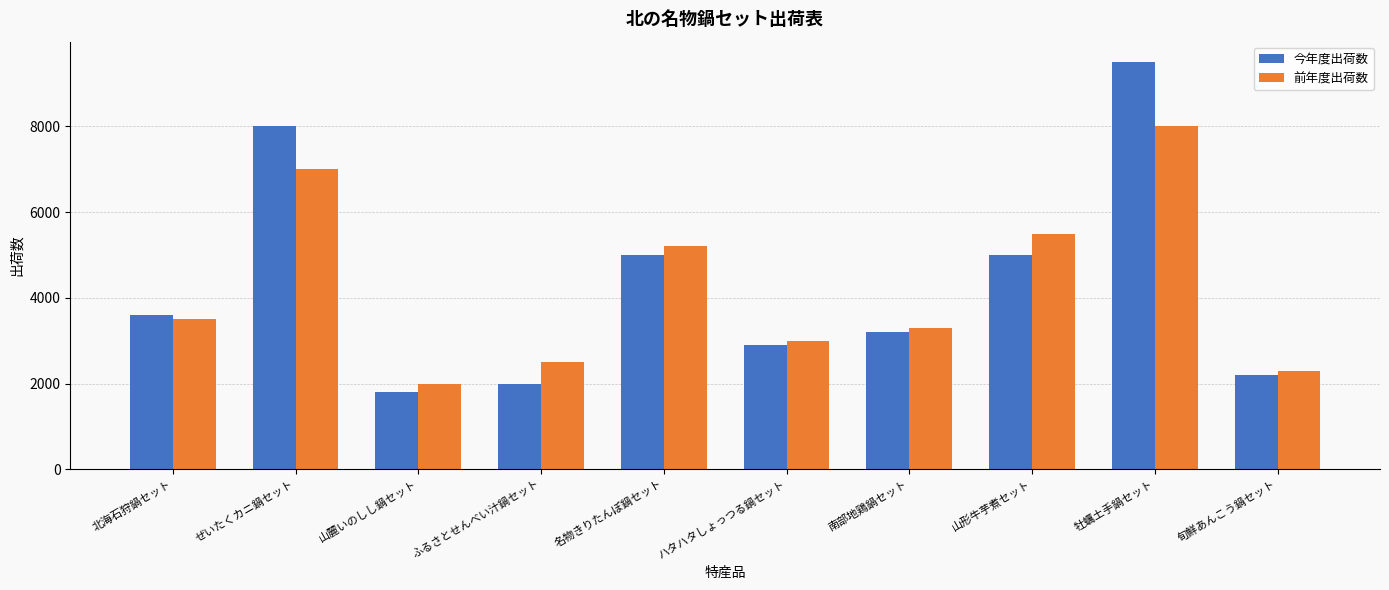

What is the difference between the maximum and minimum values in the 前年度出荷数 series?

6000